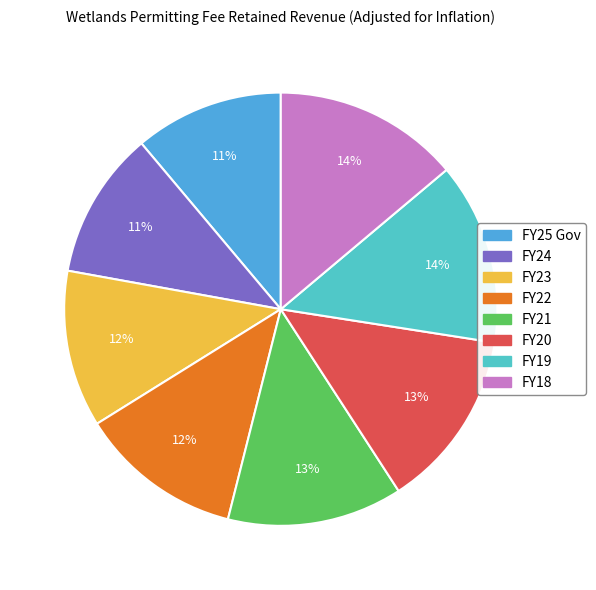

To the nearest percent, what is the difference between the FY23 and FY21 slice percentages?

1%